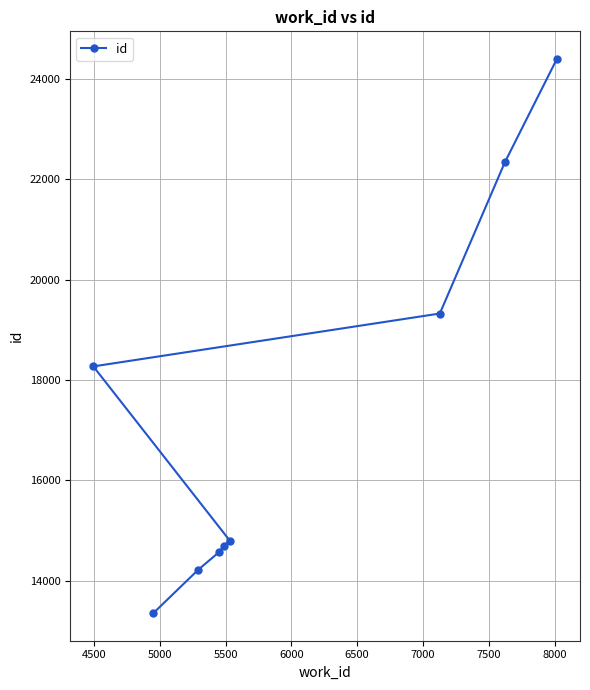

How many categories are shown in the chart?

9